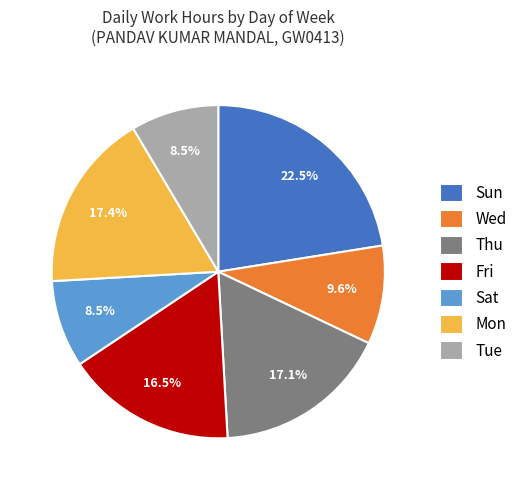

To the nearest percent, what is the difference between the largest and smallest slice percentages?

14%